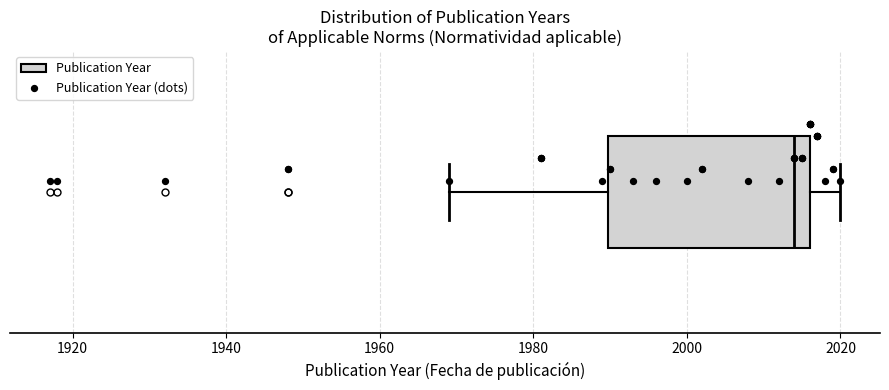

Read this box plot against the x-axis: the position of the median line, the range covered by the box, and the ends of both whiskers. The values are not printed on the chart, so give them approximately, as read against the axis.

median 2014, box 1990 to 2016, whiskers 1970 to 2020